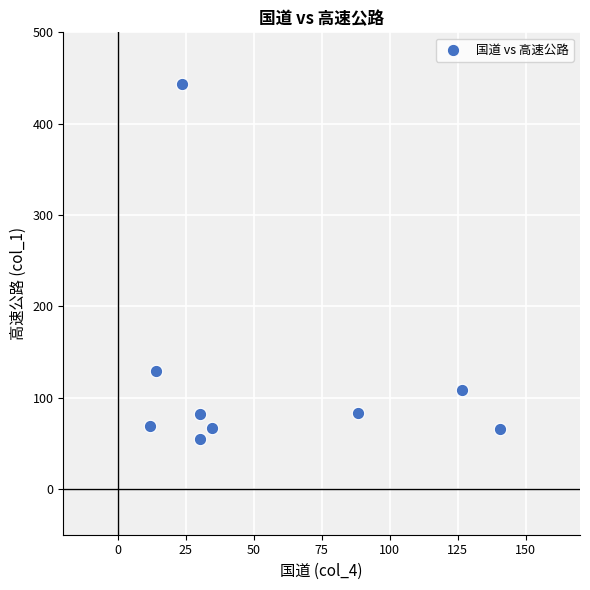

What Y value in the scatter plot is closest to 248?

129.1